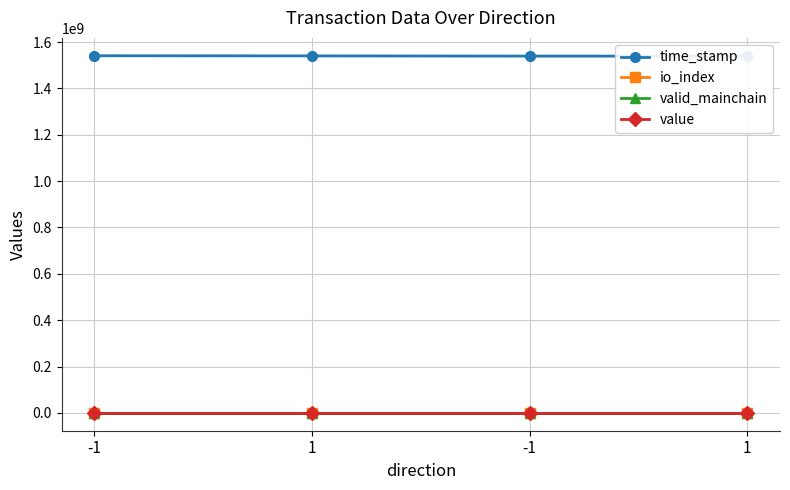

True or false: io_index and valid_mainchain cross at least once.

True